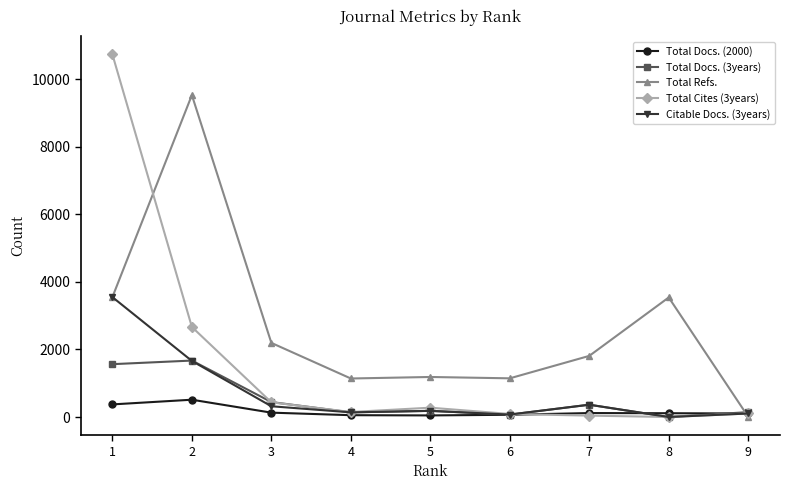

Is the value of Total Cites (3years) at 7 greater than the value of Total Refs. at 8?

No